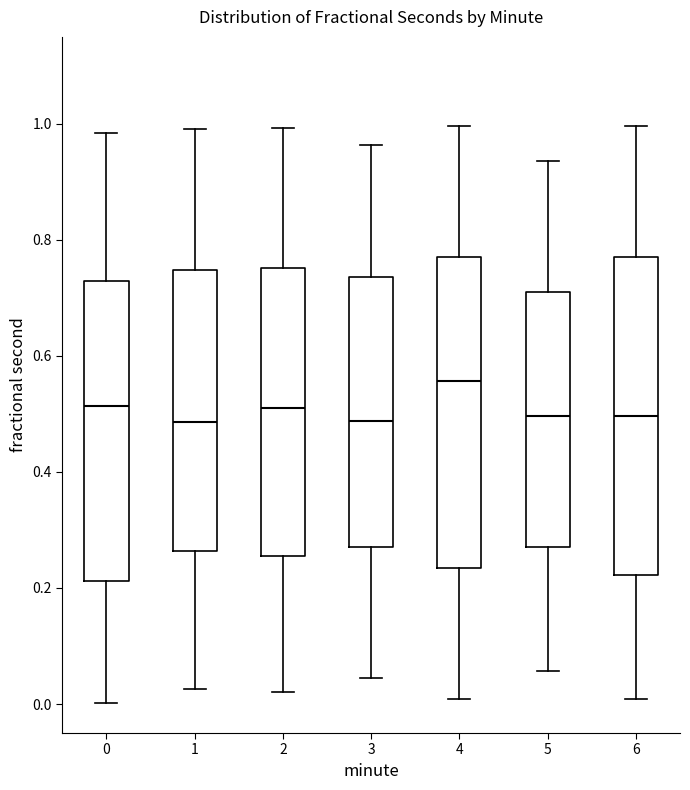

Where is the lower edge of the box at x = 6 on the y-axis? The values are not printed on the chart, so give them approximately, as read against the axis.

0.22